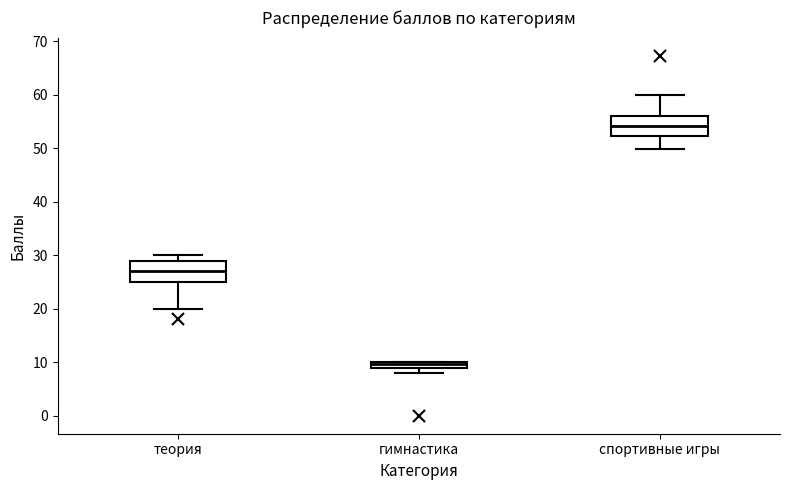

Which box has the lowest median line?

гимнастика